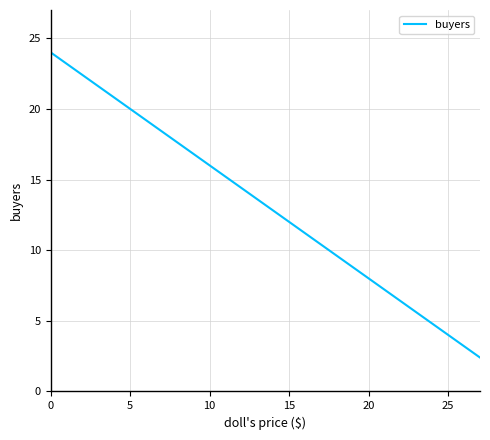

What is the average value?

12